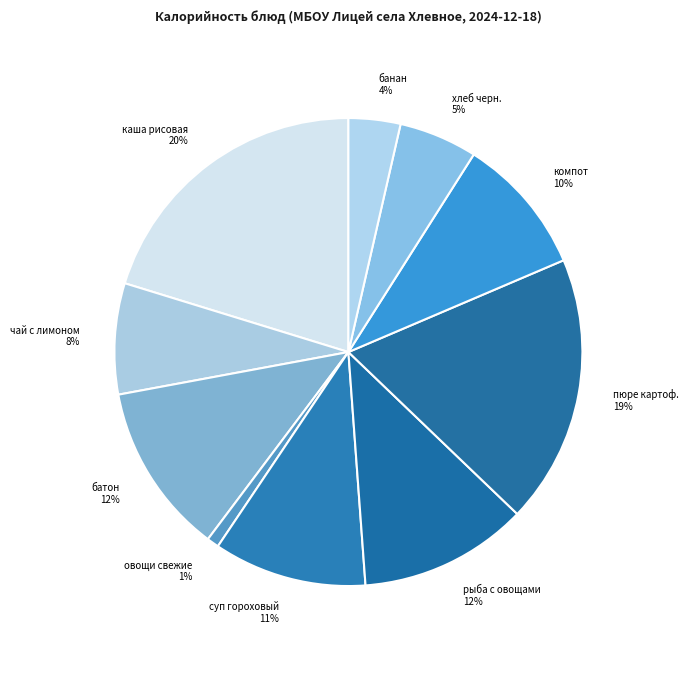

Which category has the smallest portion of the pie?

овощи свежие